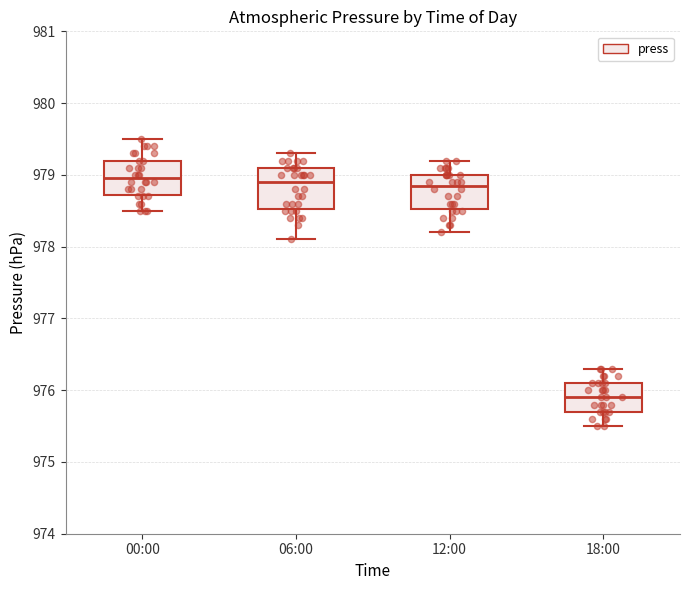

Where is the lower edge of the box for 06:00 on the y-axis? The values are not printed on the chart, so give them approximately, as read against the axis.

978.5